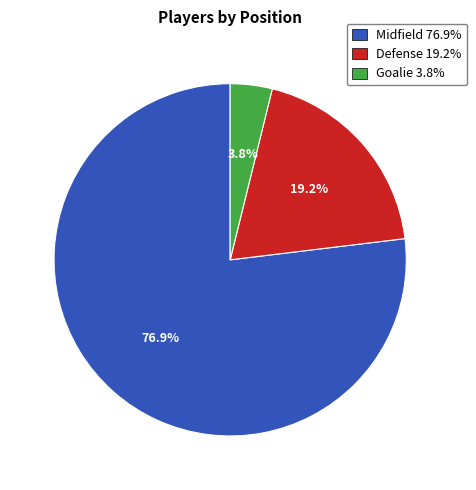

What is the total percentage of Defense and Midfield?

96.2%